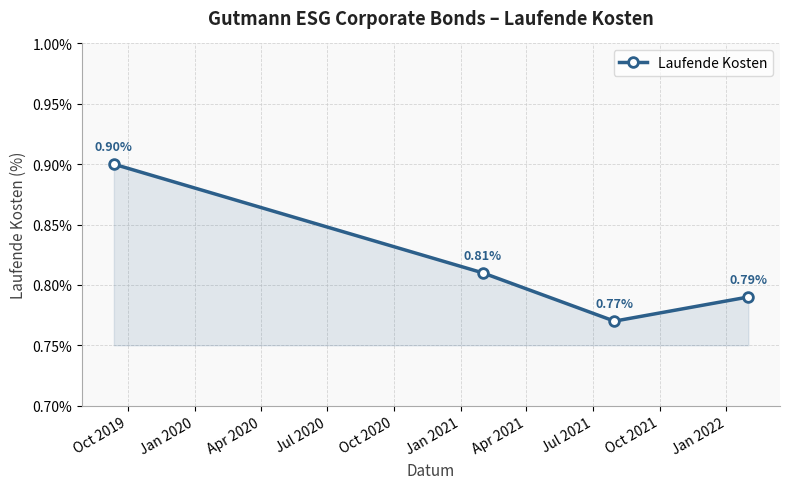

What is the sum of all values?

3.3